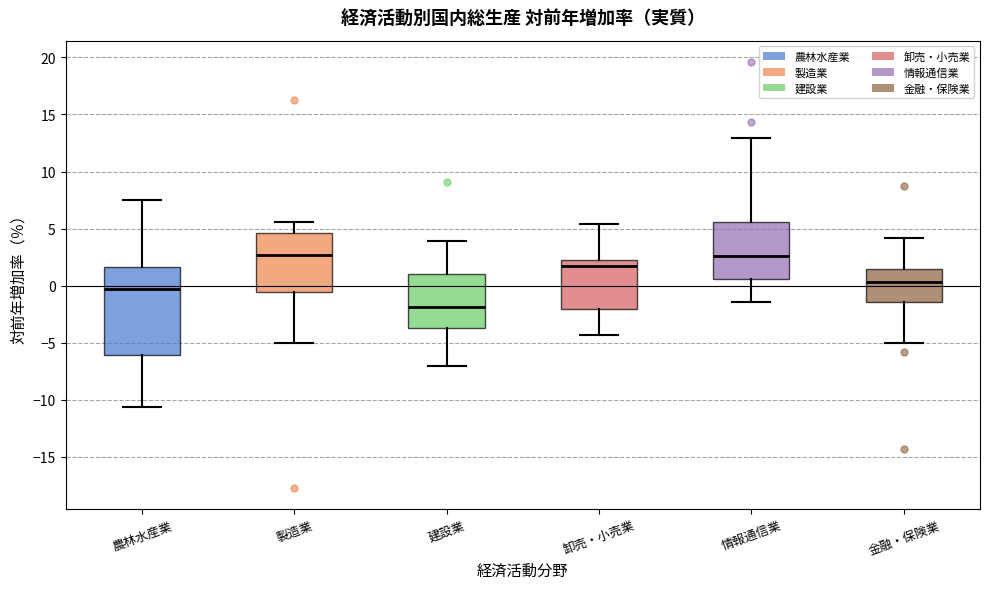

Which box is the tallest, from its lower edge to its upper edge?

農林水産業